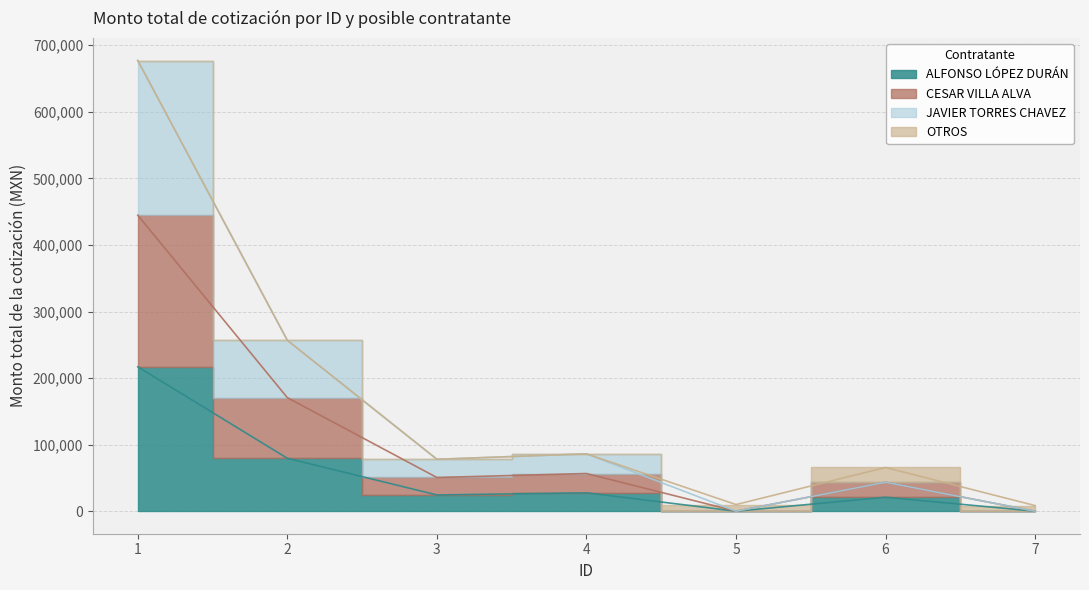

How many interior local peaks does the JAVIER TORRES CHAVEZ series have?

2